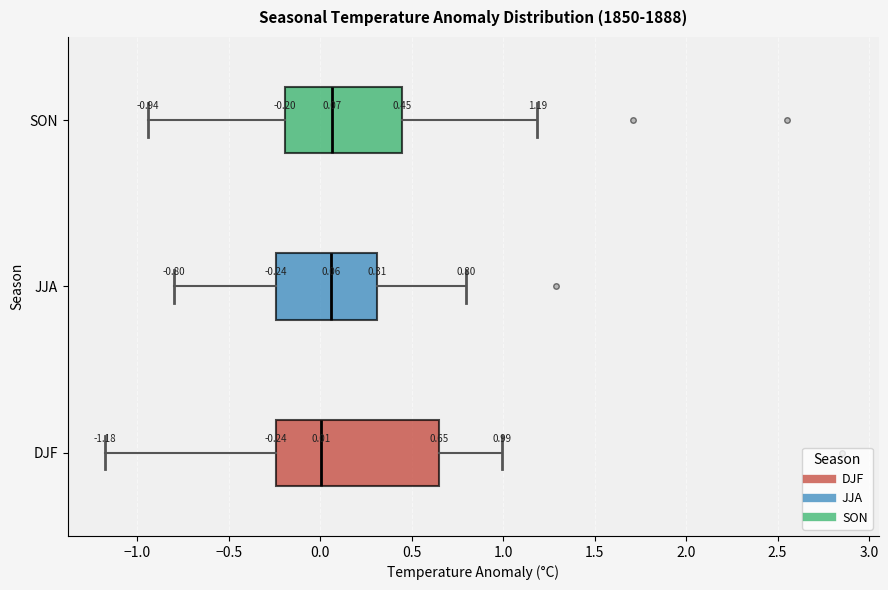

Which box is the widest, from its left edge to its right edge?

DJF